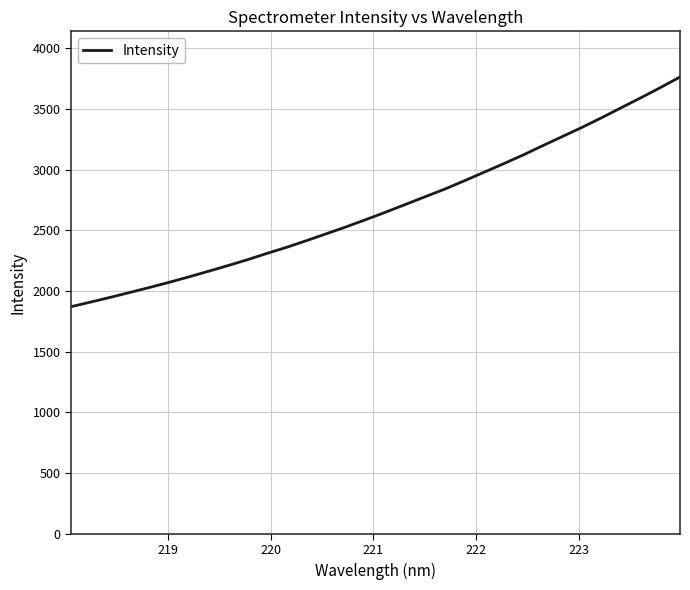

What is the minimum value shown in the chart?

1871.2